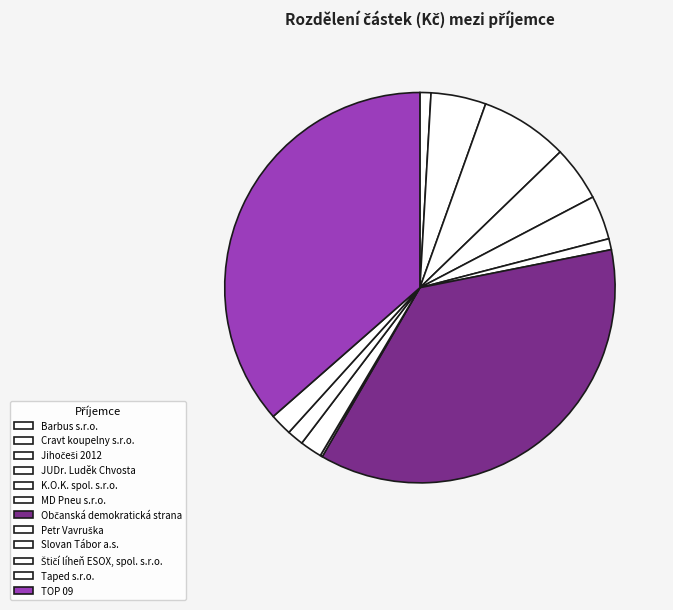

What percentage is NOT represented by MD Pneu s.r.o.?

99.1%